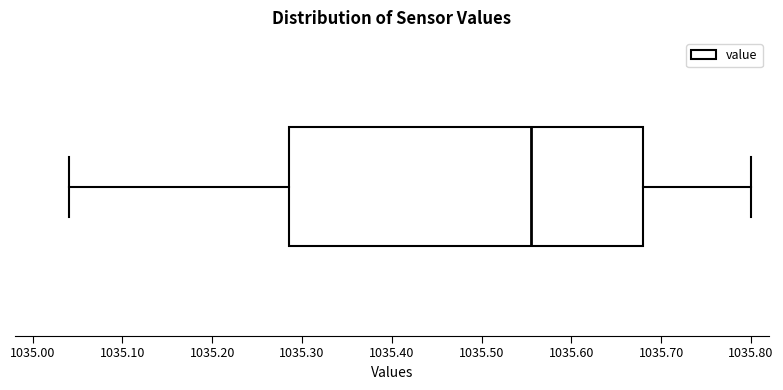

Read this box plot against the x-axis: the position of the median line, the range covered by the box, and the ends of both whiskers. The values are not printed on the chart, so give them approximately, as read against the axis.

median 1035.56, box 1035.29 to 1035.68, whiskers 1035.04 to 1035.80